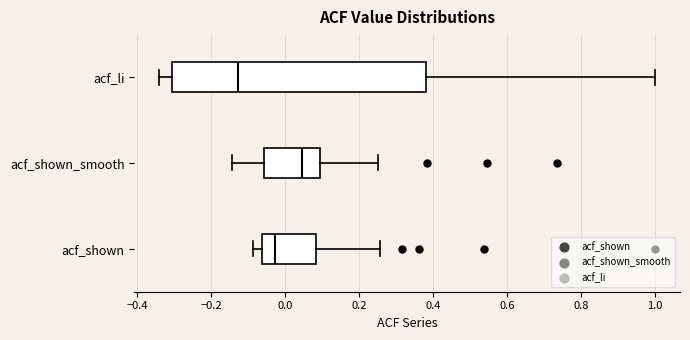

Which box is the widest, from its left edge to its right edge?

acf_li